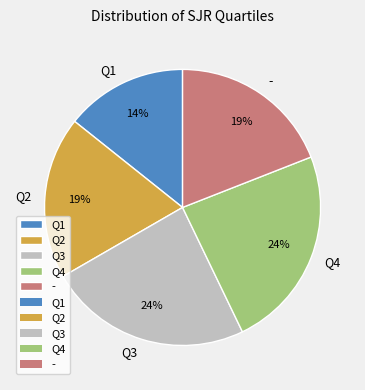

To the nearest percent, what is the average slice percentage?

20%